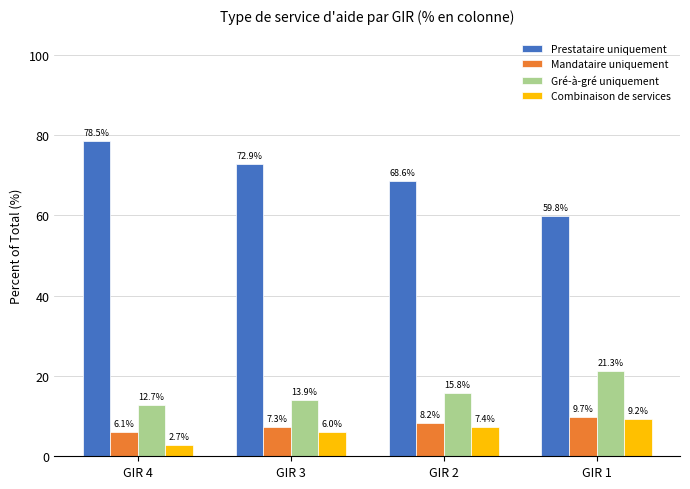

Count the number of data series in this chart.

4